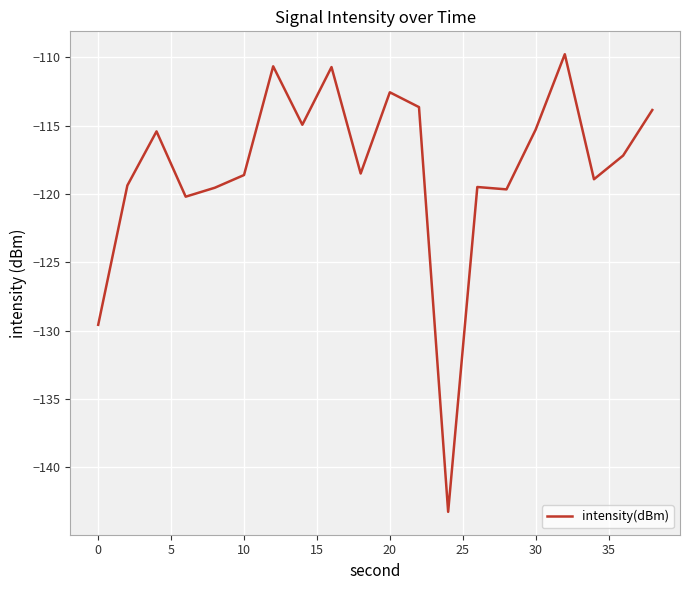

What is the difference between the maximum and minimum values?

33.5